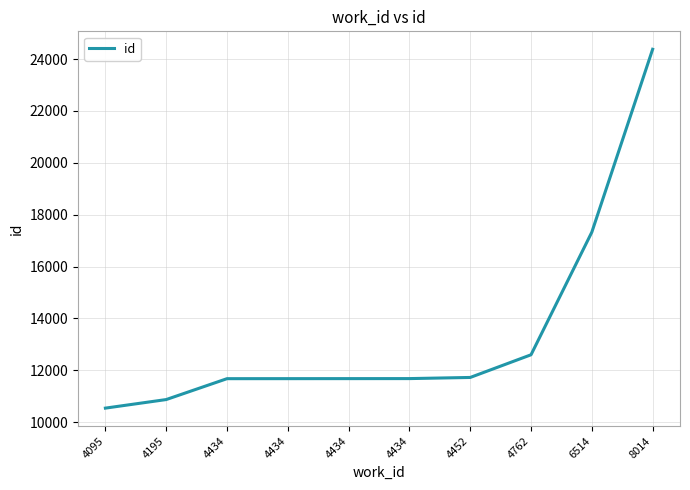

Reading left to right, extract all data points from this chart.

4095=10545	4195=10875	4434=11680	4434=11681	4434=11682	4434=11683	4452=11727	4762=12601	6514=17328	8014=24376